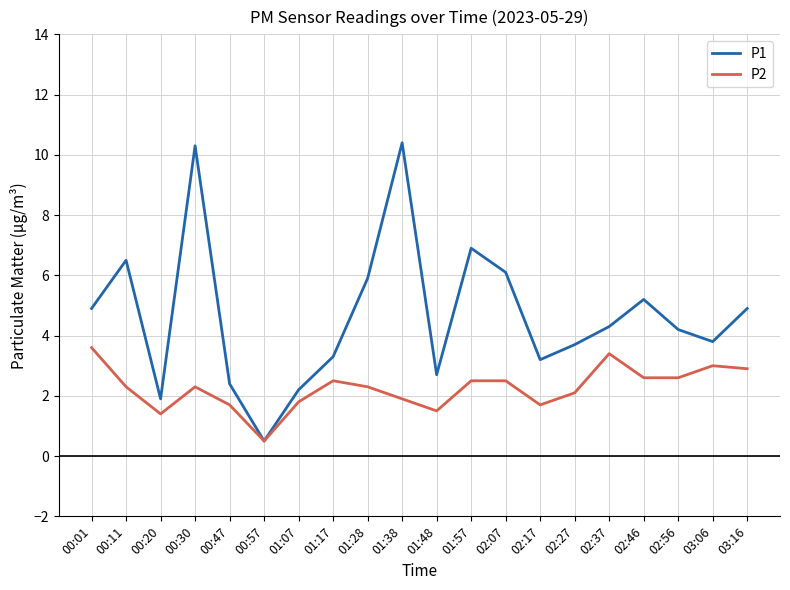

At 01:38, list the series in order from smallest to largest.

P2, P1